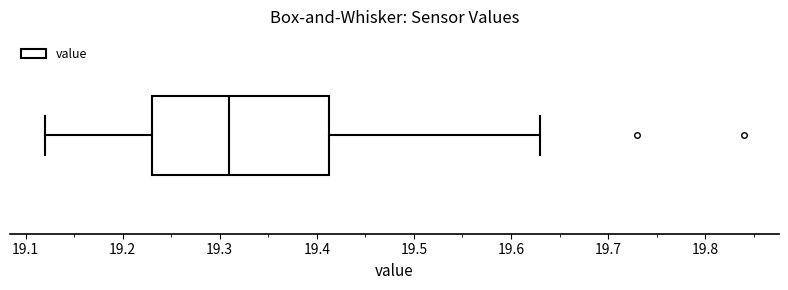

Read this box plot against the x-axis: the position of the median line, the range covered by the box, and the ends of both whiskers. The values are not printed on the chart, so give them approximately, as read against the axis.

median 19.31, box 19.23 to 19.41, whiskers 19.12 to 19.63